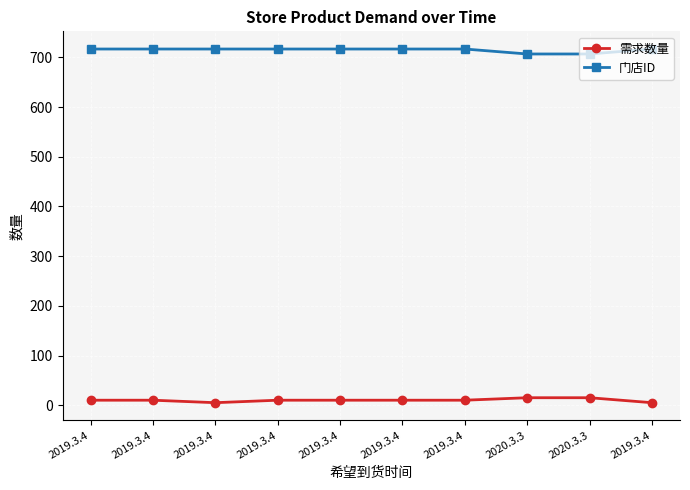

Reading left to right, list all the values displayed in this chart.

需求数量: 10	10	5	10	10	10	10	15	15	5
门店ID: 717	717	717	717	717	717	717	707	707	717